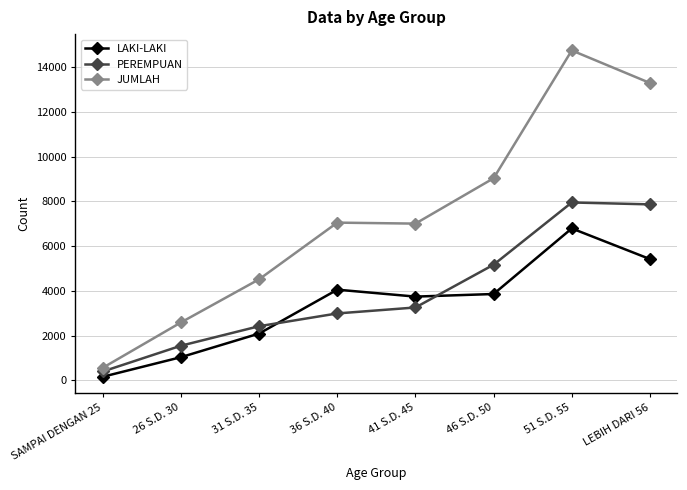

Which series has the largest total across all categories?

JUMLAH